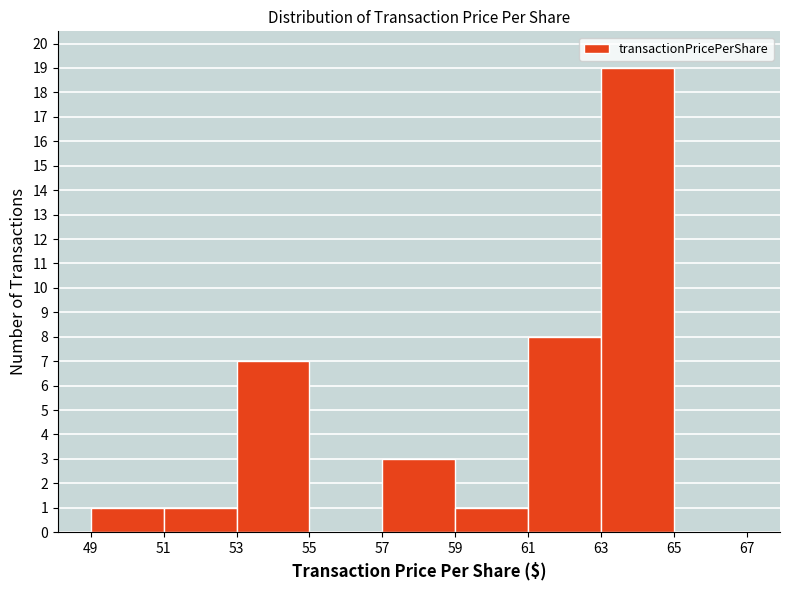

Reading left to right, list every bar in this chart as the range it spans on the x-axis followed by its height. The values are not printed on the chart, so give them approximately, as read against the axis.

49 to 51: 1
51 to 53: 1
53 to 55: 7
55 to 57: 0
57 to 59: 3
59 to 61: 1
61 to 63: 8
63 to 65: 19
65 to 67: 0